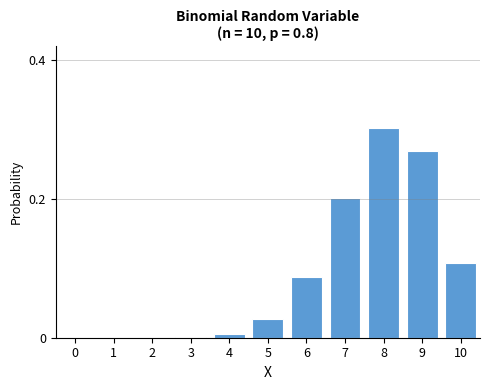

True or false: the data shows 0.0 at 1.

True